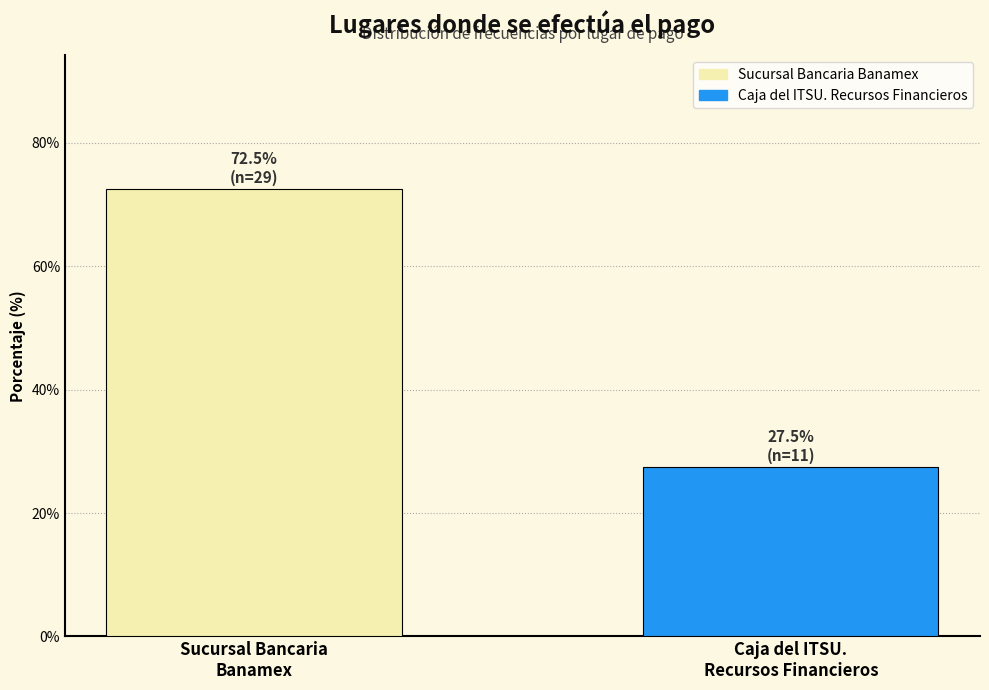

Reading left to right, list all the values displayed in this chart.

72.5	27.5